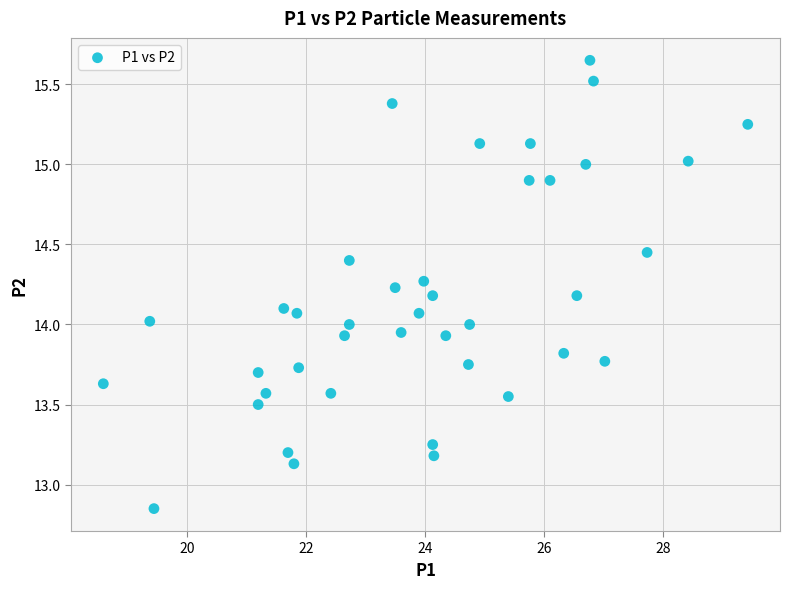

What is the range of X values (max minus min)?

10.8